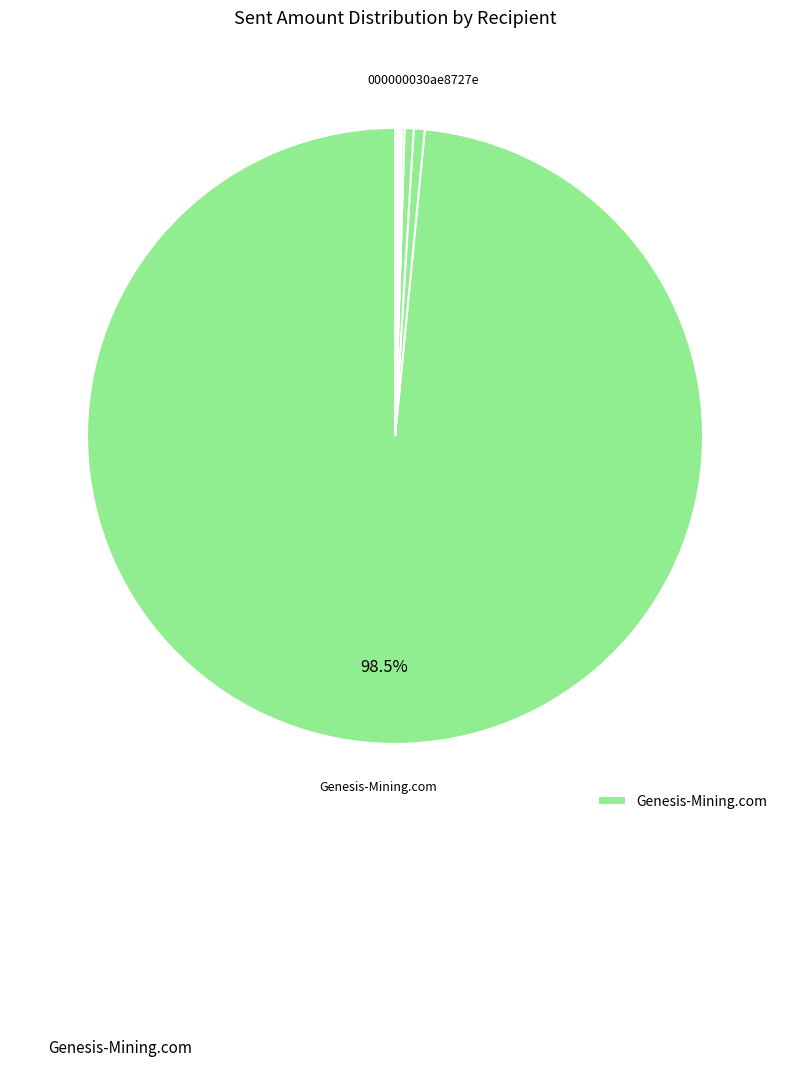

Count the number of slices in the pie.

12